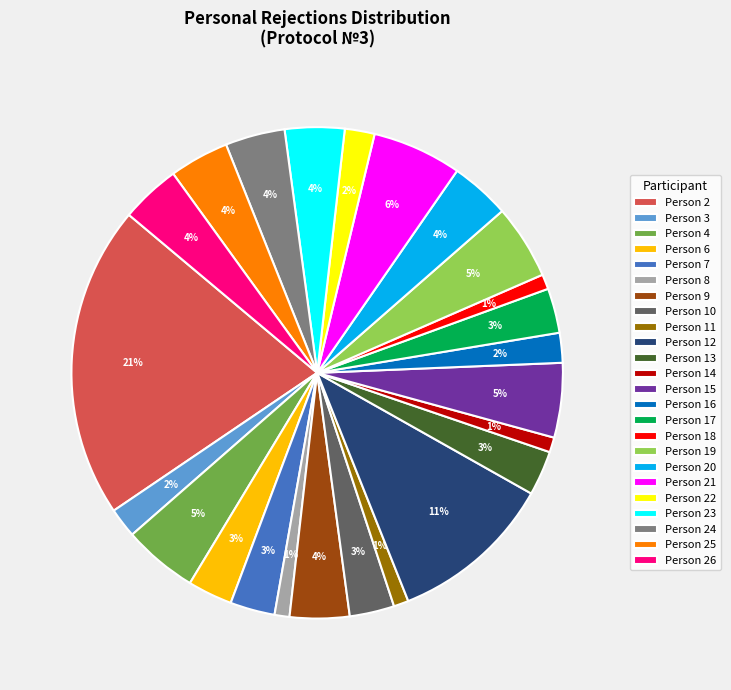

The Person 26 slice represents 11% of the pie. True or false?

False